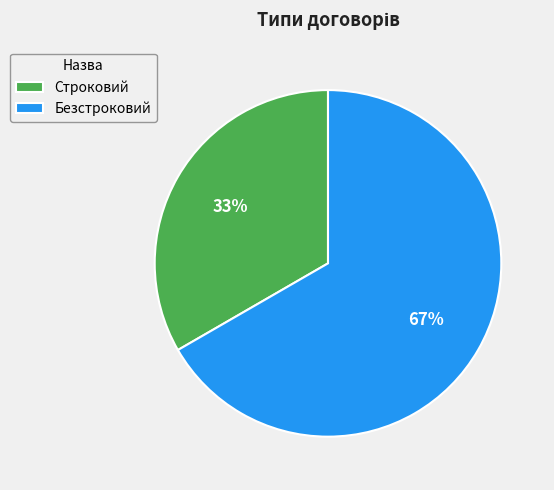

Which category accounts for the majority?

Безстроковий